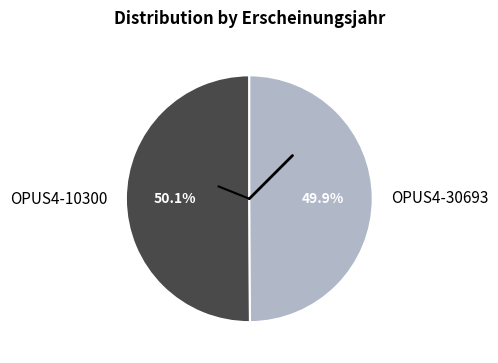

Is there any slice that represents more than half of the pie?

Yes